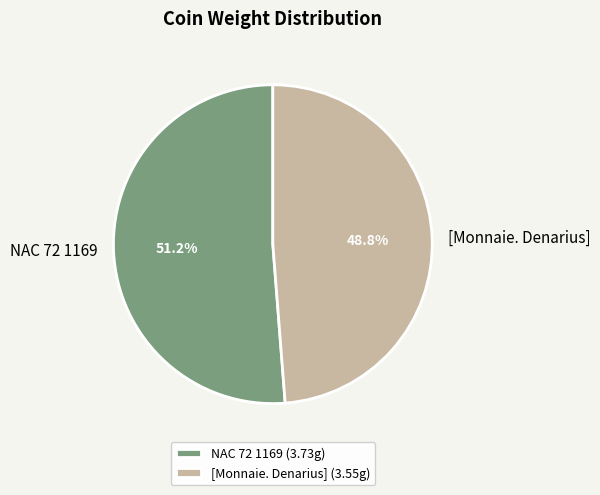

The NAC 72 1169 slice represents 66% of the pie. True or false?

False